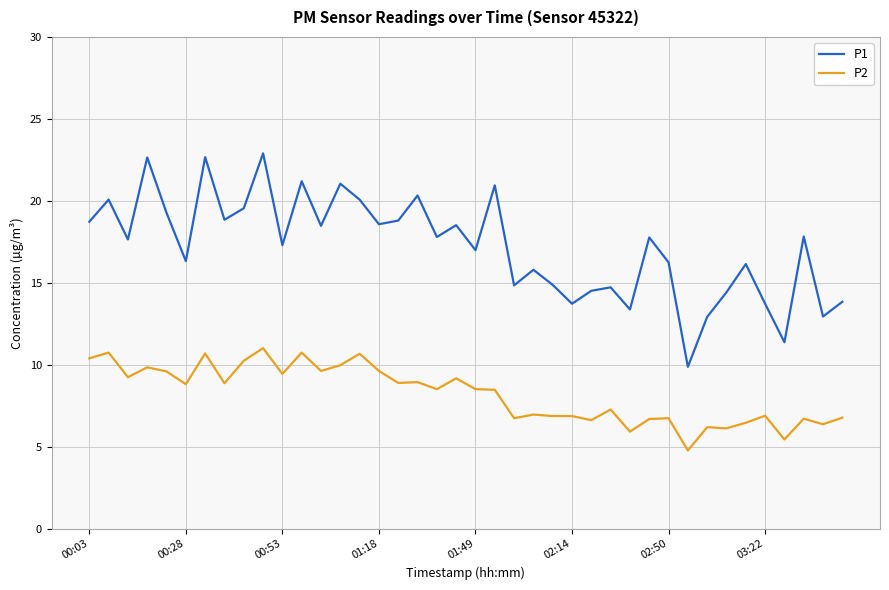

Which series has the largest range (max minus min)?

P1